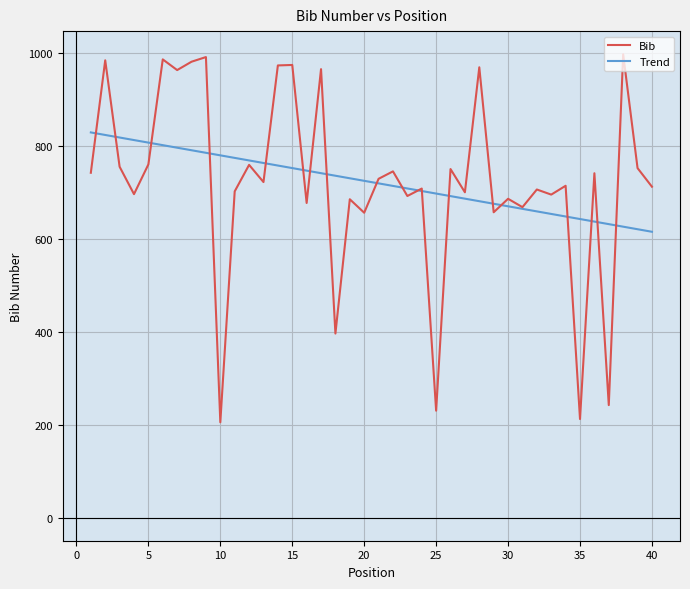

What is the lowest value of the Trend series?

615.0